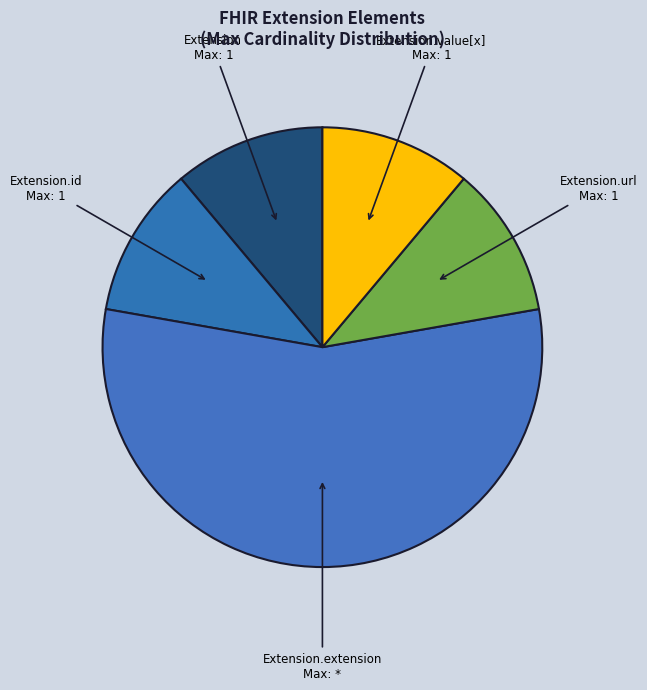

The Extension.id slice represents 11% of the pie. True or false?

True